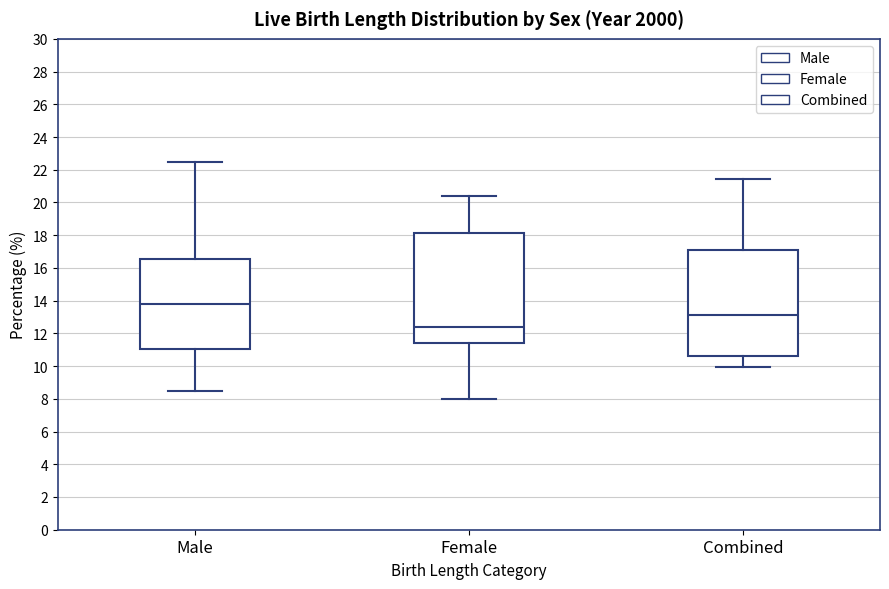

Reading left to right, read every box against the y-axis: the position of its median line, the range the box covers, and the ends of its whiskers. The values are not printed on the chart, so give them approximately, as read against the axis.

Male: median 13.8, box 11.0 to 16.6, whiskers 8.6 to 22.6
Female: median 12.4, box 11.4 to 18.2, whiskers 8.0 to 20.4
Combined: median 13.2, box 10.6 to 17.0, whiskers 10.0 to 21.4